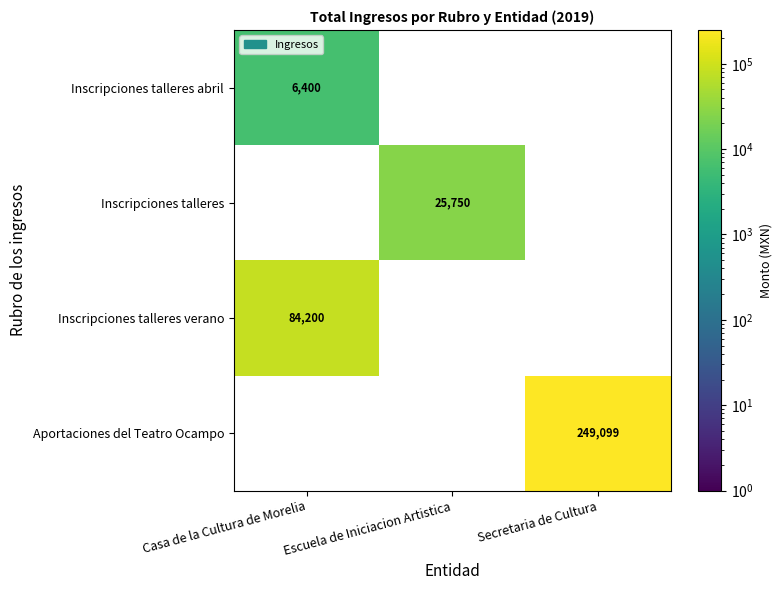

The value of Inscripciones talleres abril at Casa de la Cultura de Morelia is 6400. True or false?

True